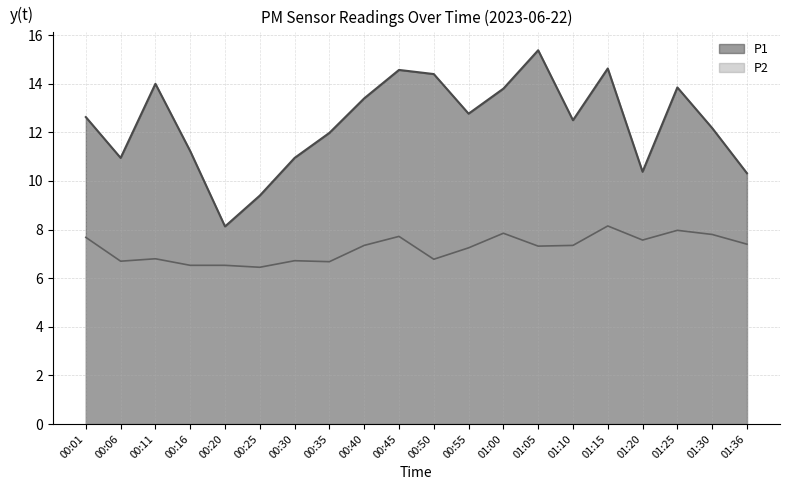

What is the sum of all P1 values?

247.5